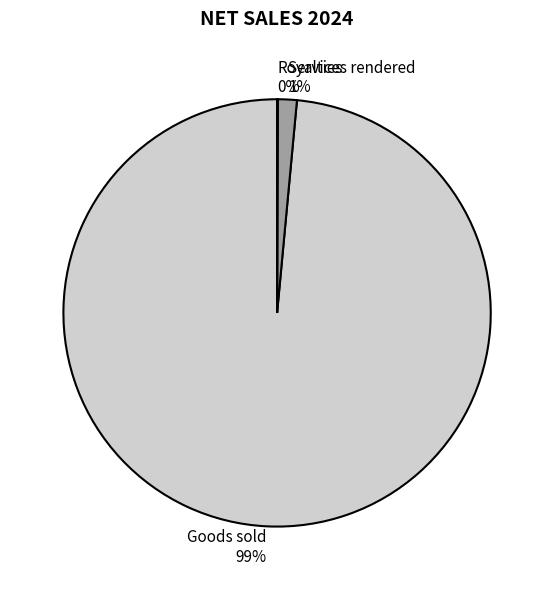

To the nearest percent, what is the combined percentage of Services rendered 1% and Goods sold 99%?

100%